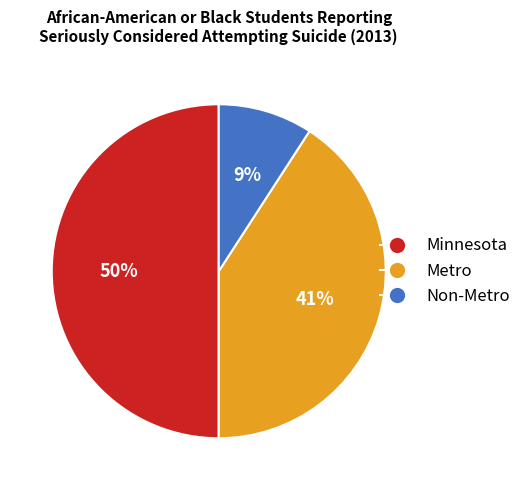

Which slice is the largest?

Minnesota